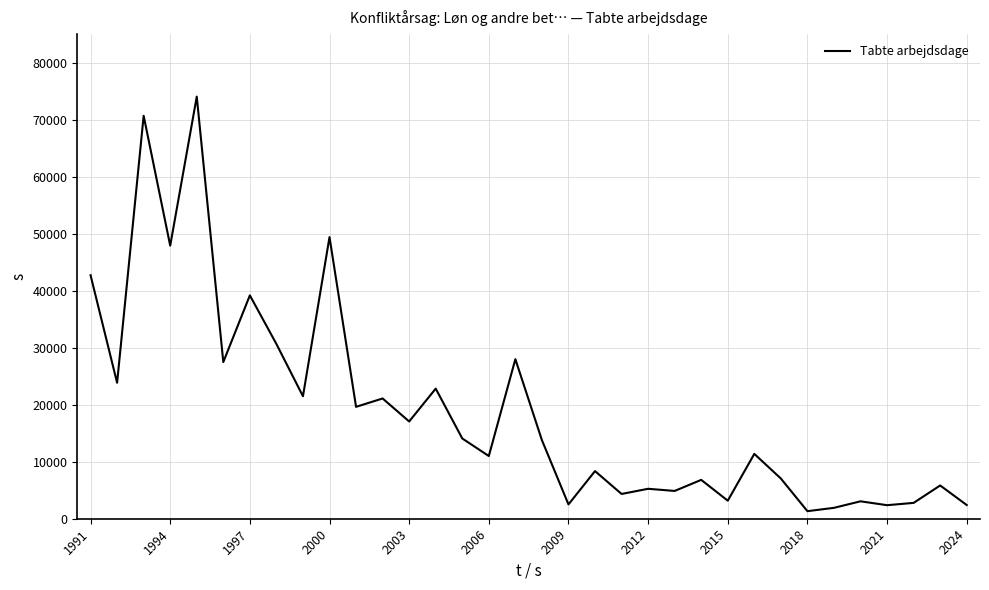

What is the difference between the maximum and minimum values?

72702.8